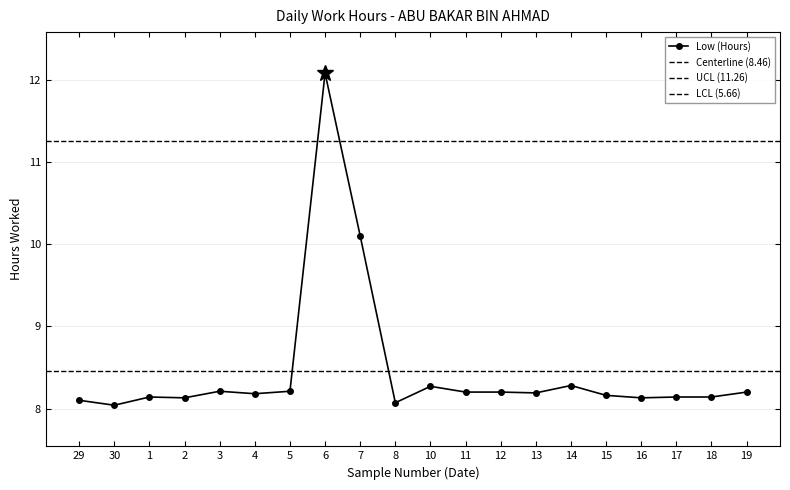

True or false: the data shows 3.8 at 12.

False